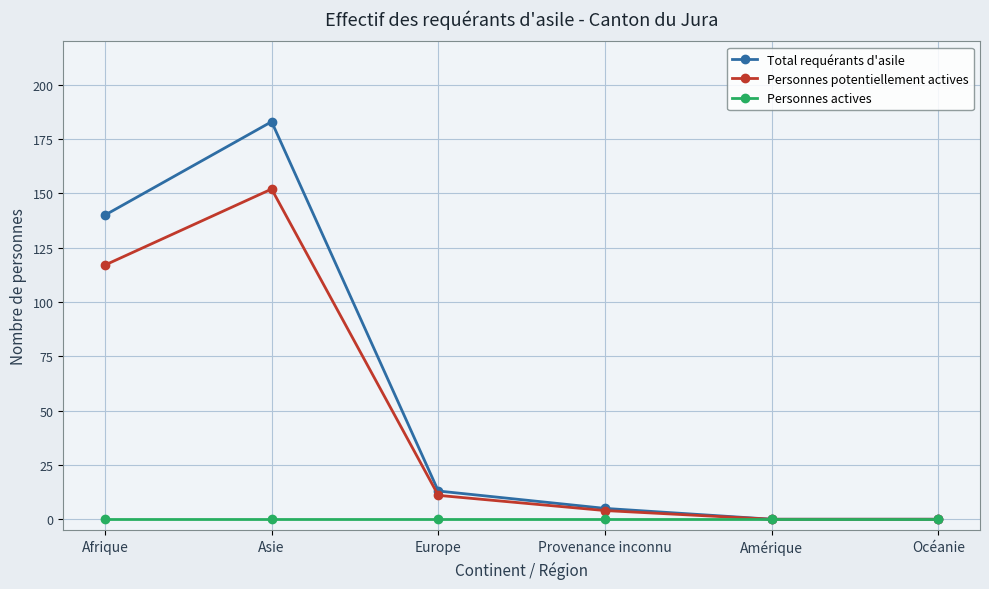

Which series has the largest range (max minus min)?

Total requérants d'asile